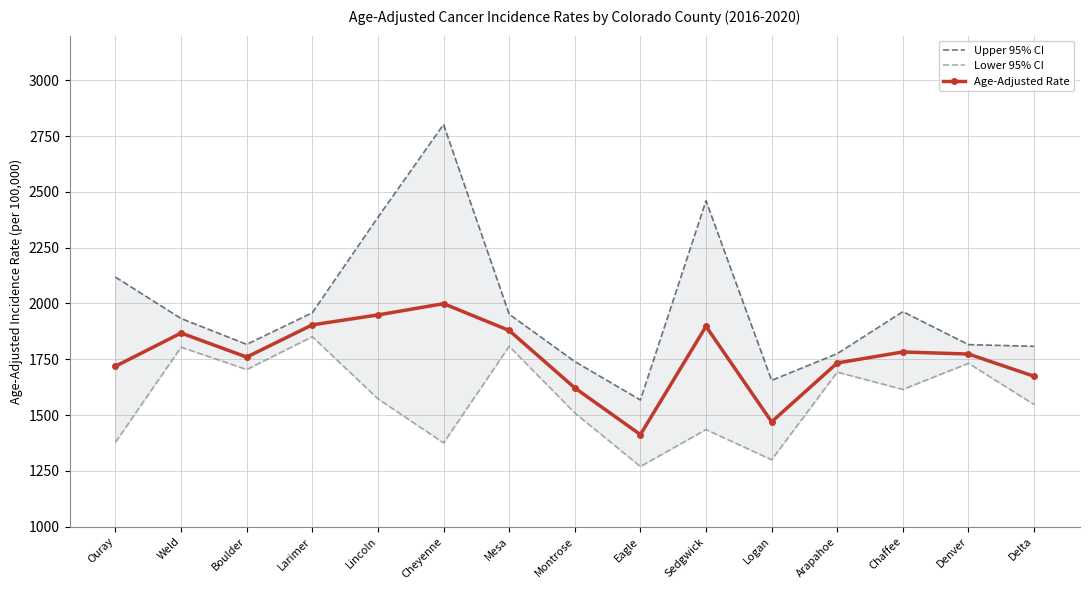

True or false: Upper 95% CI and Lower 95% CI cross at least once.

False